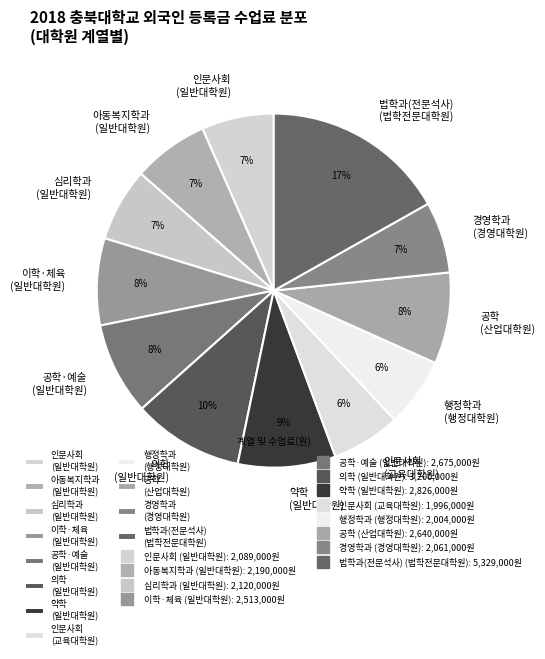

Is the sum of 약학 (일반대학원) and 공학 (산업대학원) greater than half?

No